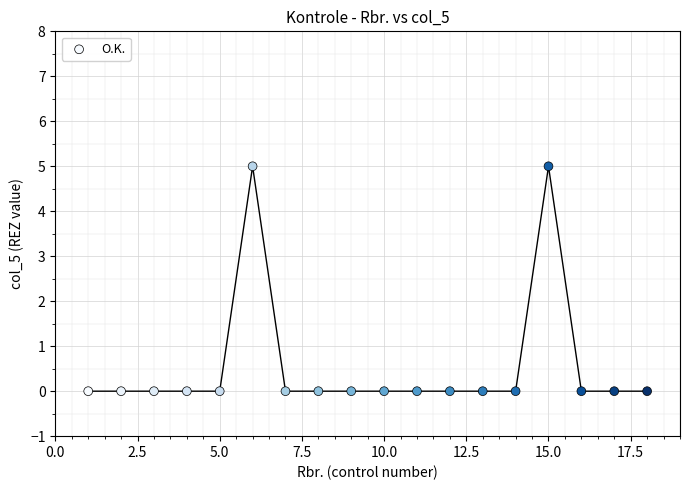

What is the range of X values (max minus min)?

17